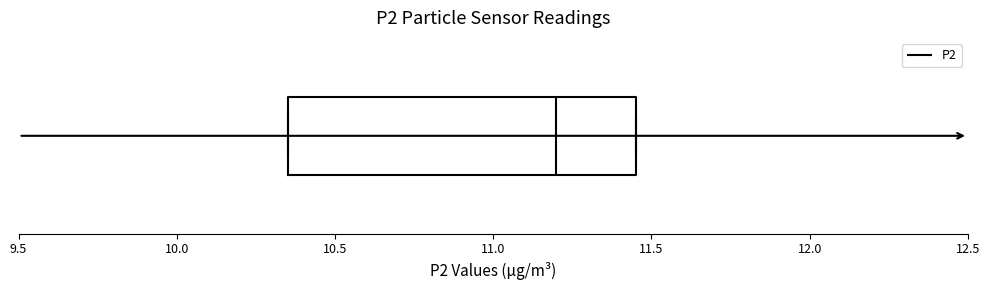

Read this box plot against the x-axis: the position of the median line, the range covered by the box, and the ends of both whiskers. The values are not printed on the chart, so give them approximately, as read against the axis.

median 11.20, box 10.35 to 11.45, whiskers 10.35 to 11.45